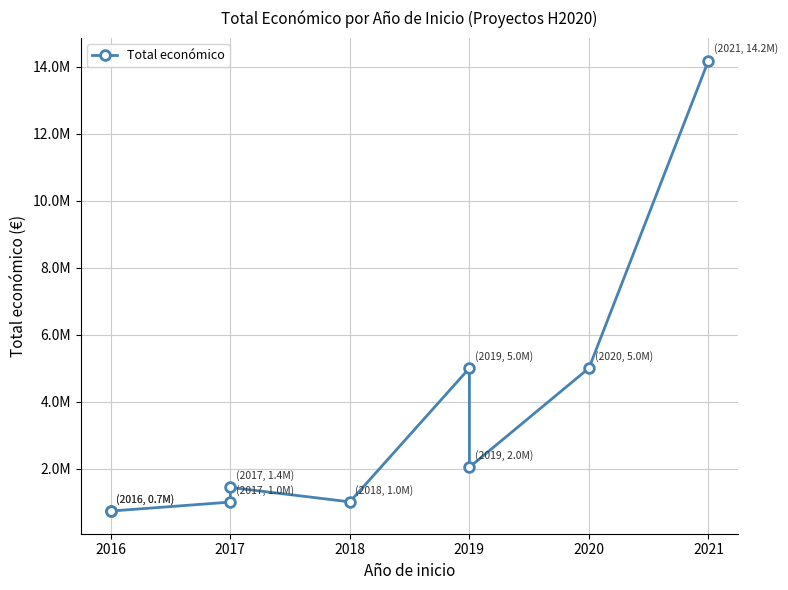

What is the minimum value shown in the chart?

726891